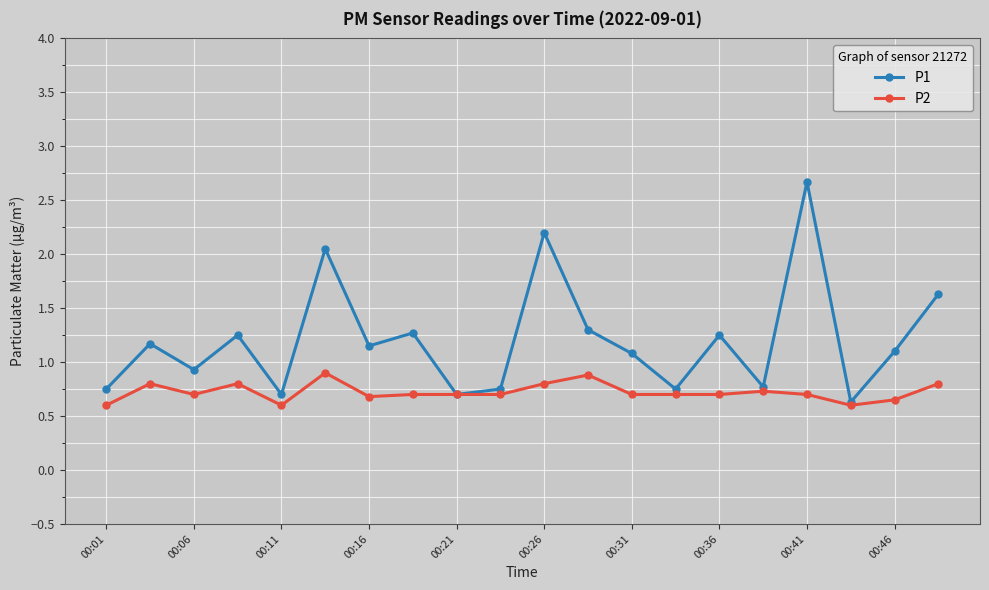

List the series in order of their peak value, lowest first.

P2, P1